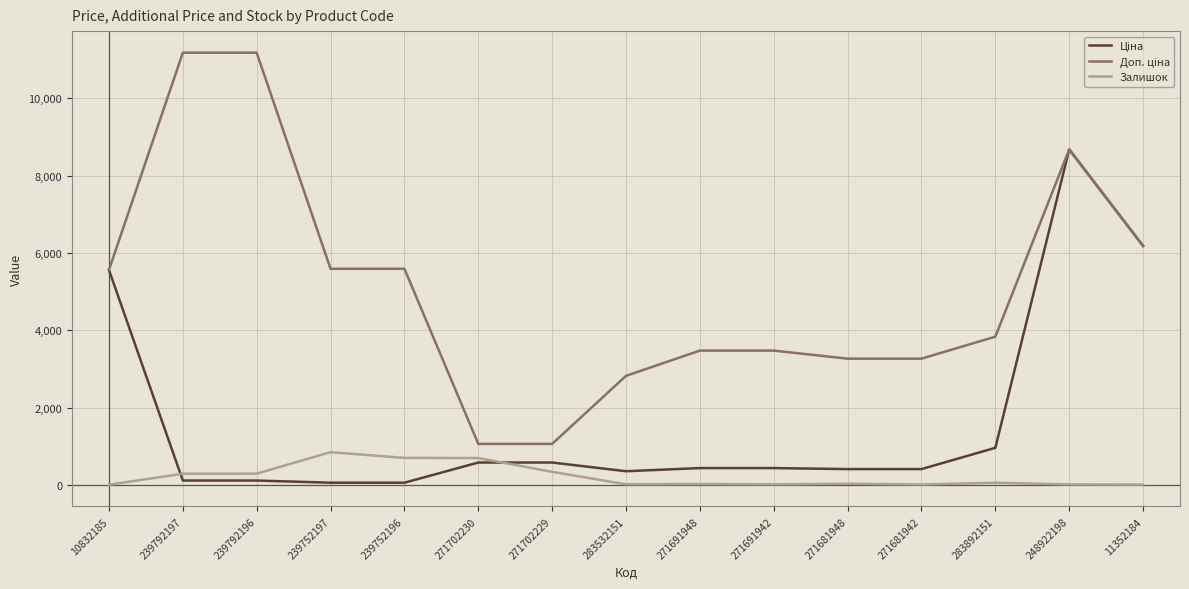

At which category is the sum across all series the highest?

248922198